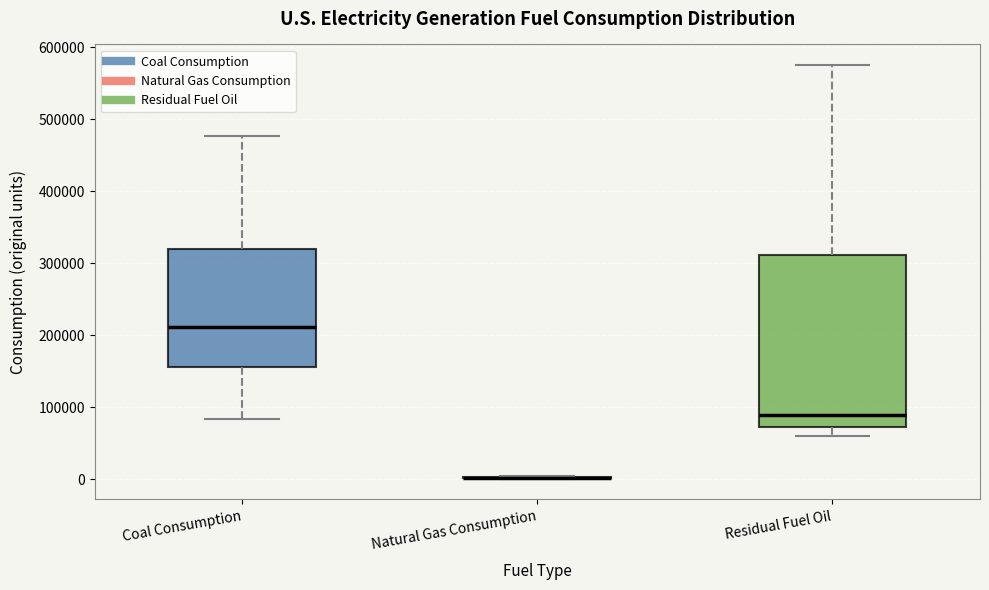

Reading left to right, transcribe this box plot: for each box, give where its median line is, the range the box spans, and where its two whiskers end, as read against the y-axis. The values are not printed on the chart, so give them approximately, as read against the axis.

Coal Consumption: median 210000, box 160000 to 320000, whiskers 80000 to 480000
Natural Gas Consumption: box collapsed to a line at 0, whiskers 0 to 0
Residual Fuel Oil: median 90000, box 70000 to 310000, whiskers 60000 to 570000